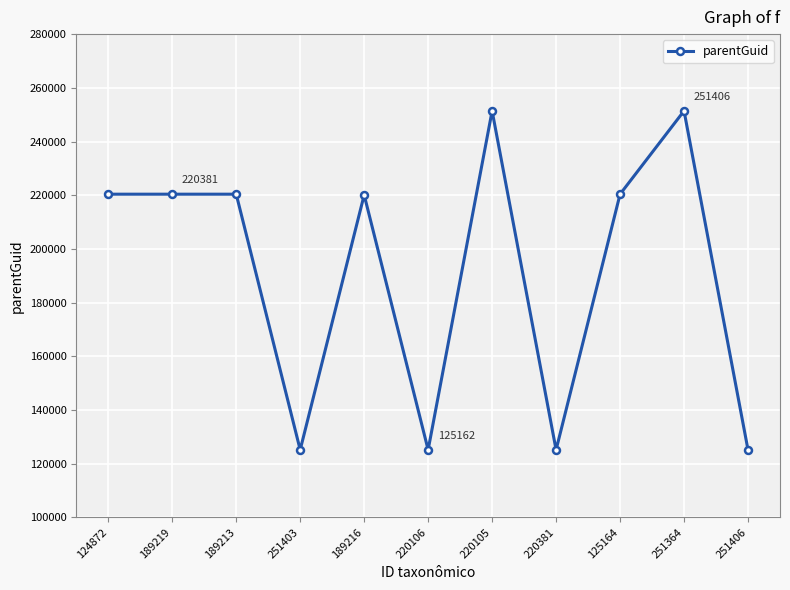

What is the smallest value displayed?

125162